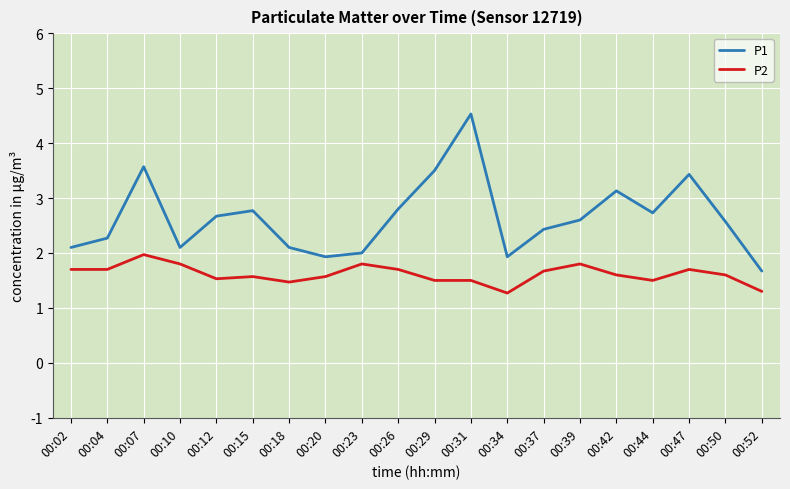

What is the minimum value for P1?

1.7